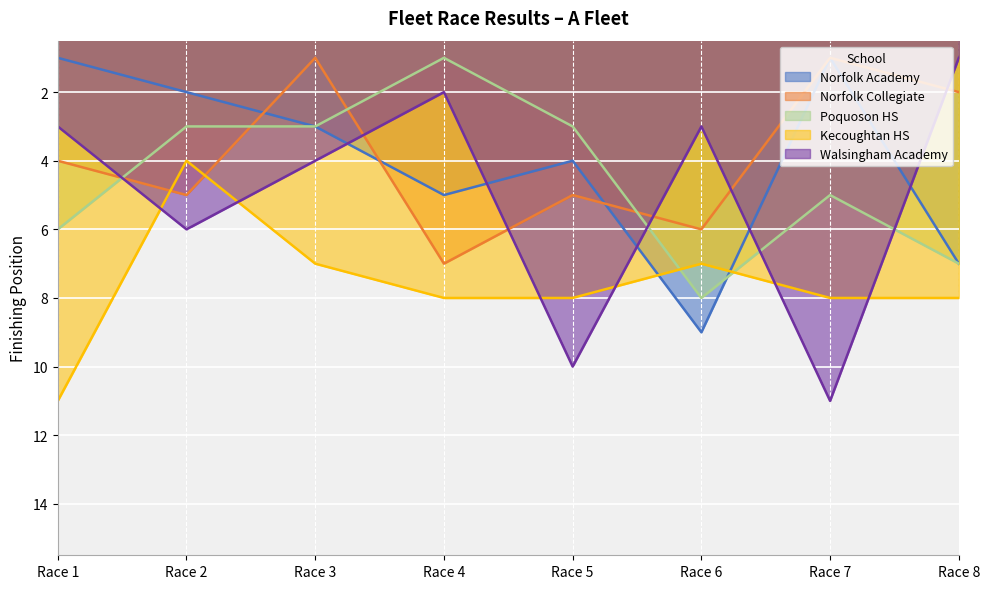

In Walsingham Academy, how many points are lower than both neighbors (excluding endpoints)?

2